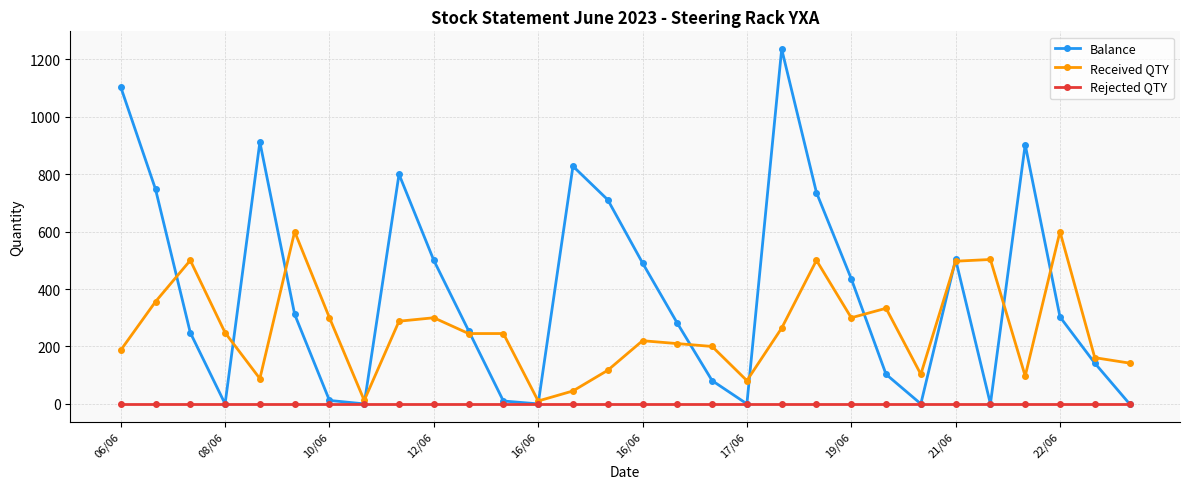

Which series has the widest spread of values?

Balance